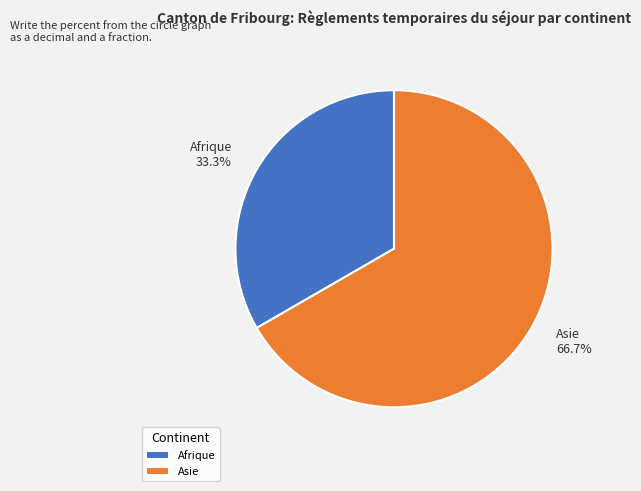

Does Asie represent more than half of the total?

Yes